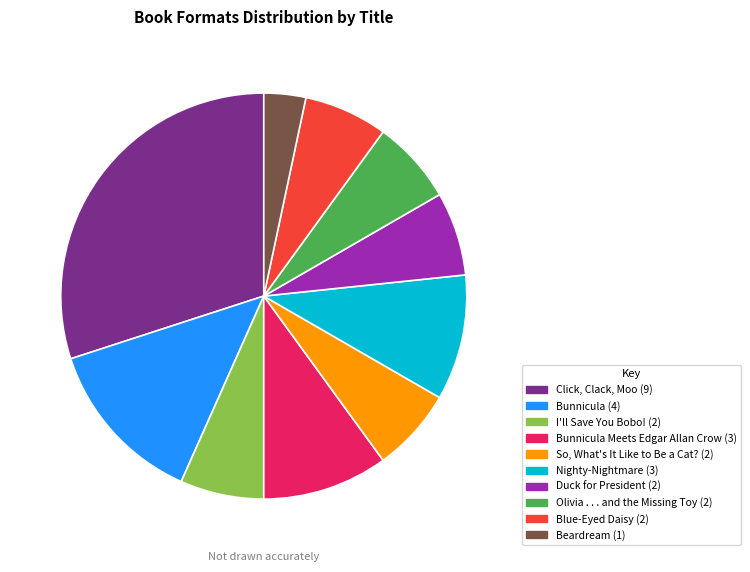

Does any single category account for the majority?

No